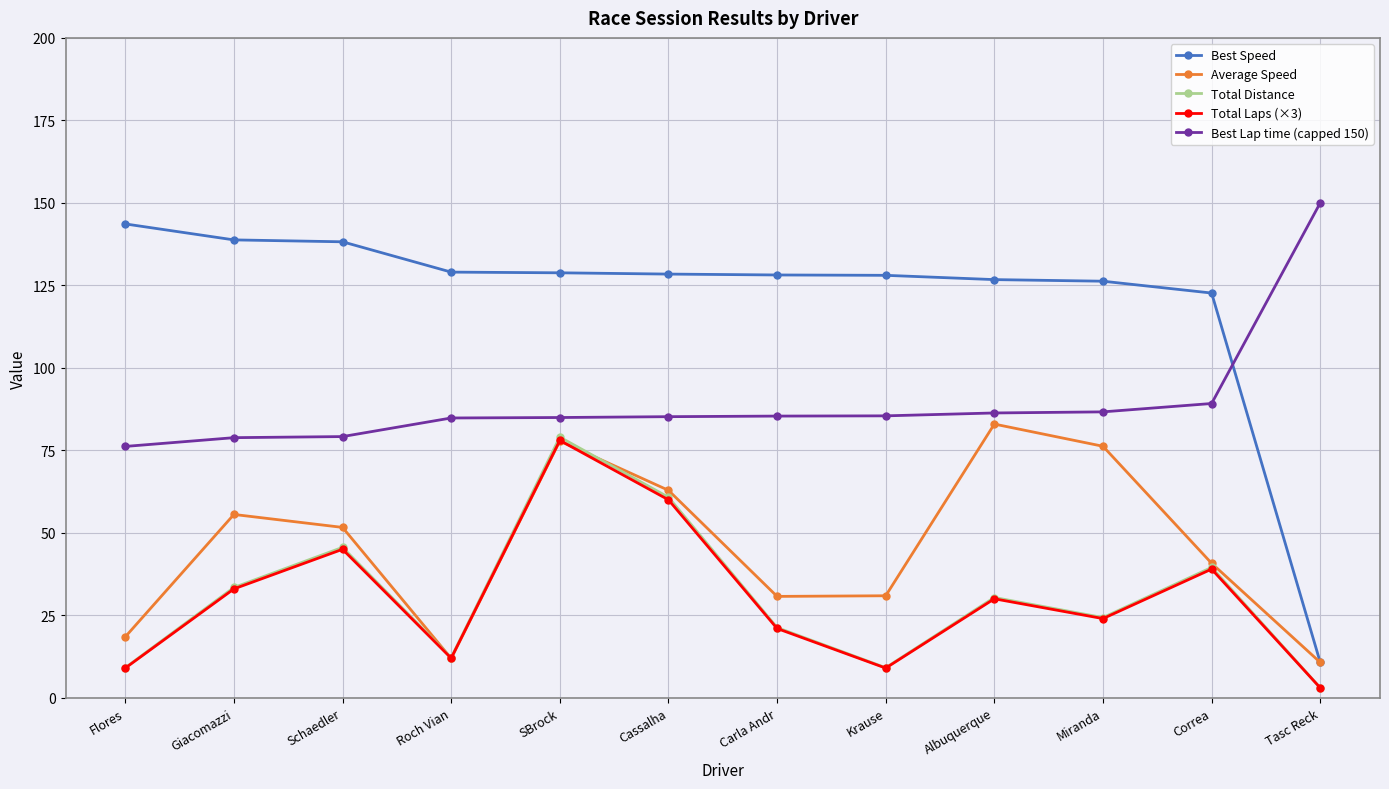

How many categories are shown in the chart?

12